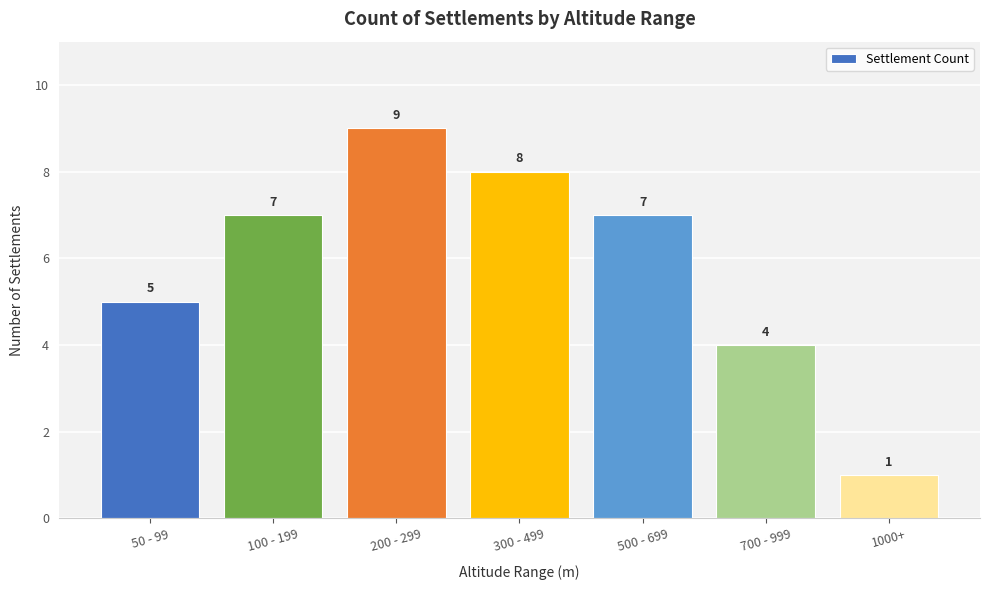

The chart shows a value of 4 at 700 - 999. True or false?

True